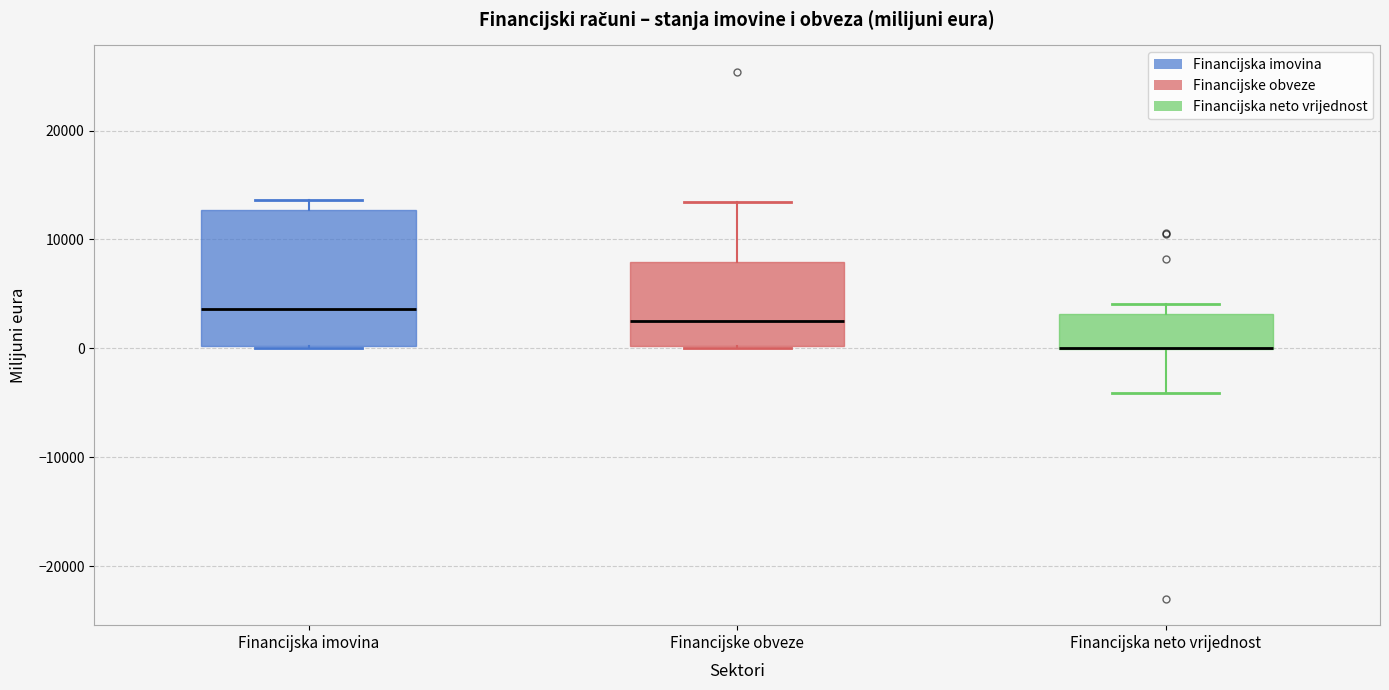

Reading left to right, read every box against the y-axis: the position of its median line, the range the box covers, and the ends of its whiskers. The values are not printed on the chart, so give them approximately, as read against the axis.

Financijska imovina: median 4000, box 0 to 13000, whiskers 0 to 14000
Financijske obveze: median 2000, box 0 to 8000, whiskers 0 to 13000
Financijska neto vrijednost: median 0 (drawn on the box's lower edge), box 0 to 3000, whiskers -4000 to 4000